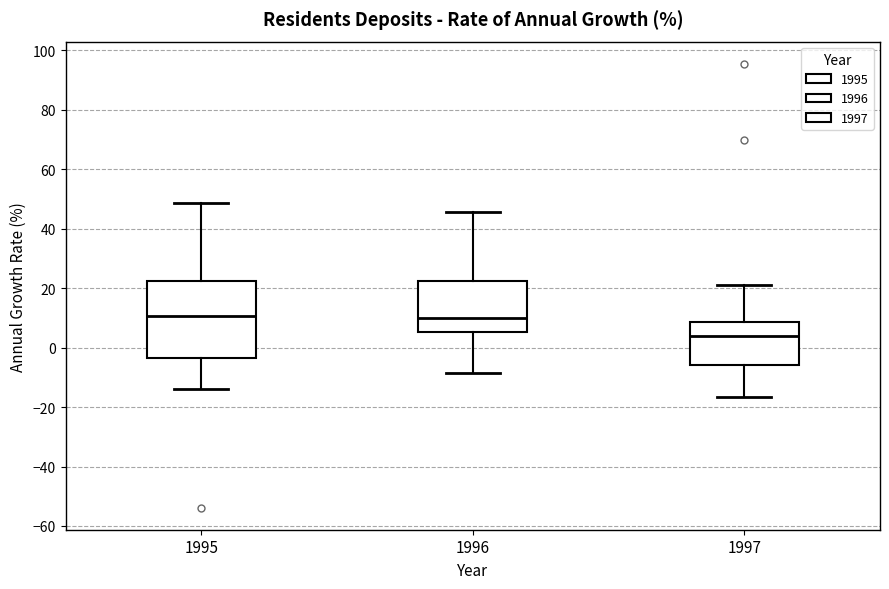

Which box is the tallest, from its lower edge to its upper edge?

1995